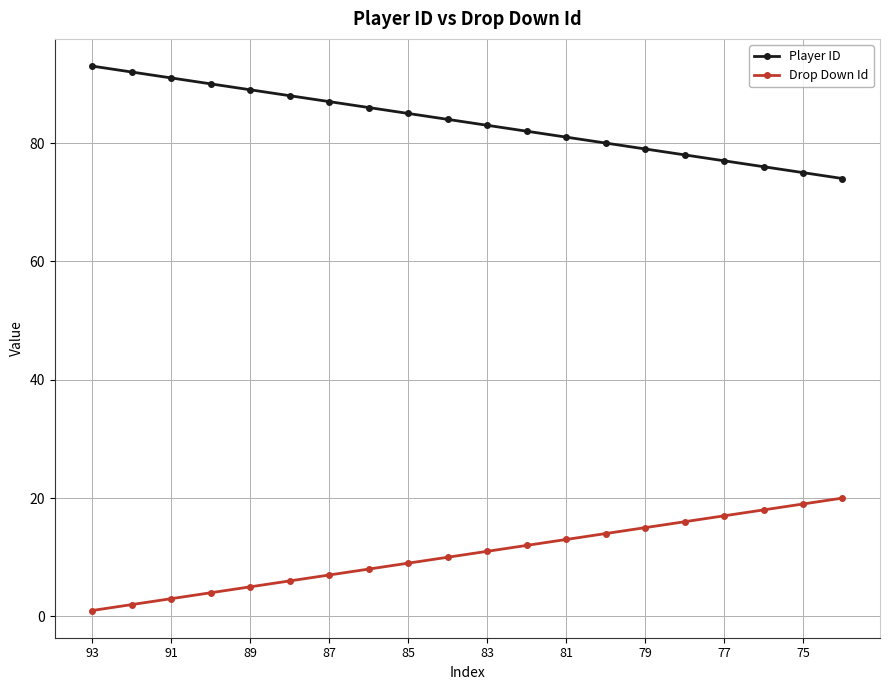

True or false: Player ID and Drop Down Id intersect in this chart.

False